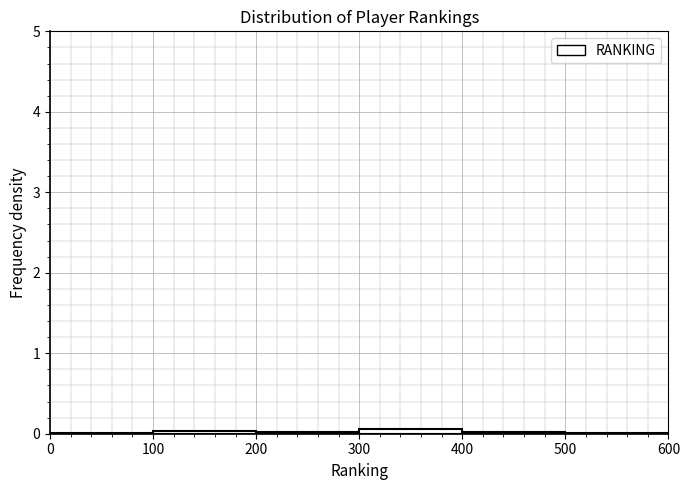

Reading left to right, list every bar in this chart as the range it spans on the x-axis followed by its height. The values are not printed on the chart, so give them approximately, as read against the axis.

0 to 100: under 0.1
100 to 200: under 0.1
200 to 300: under 0.1
300 to 400: under 0.1
400 to 500: under 0.1
500 to 600: under 0.1